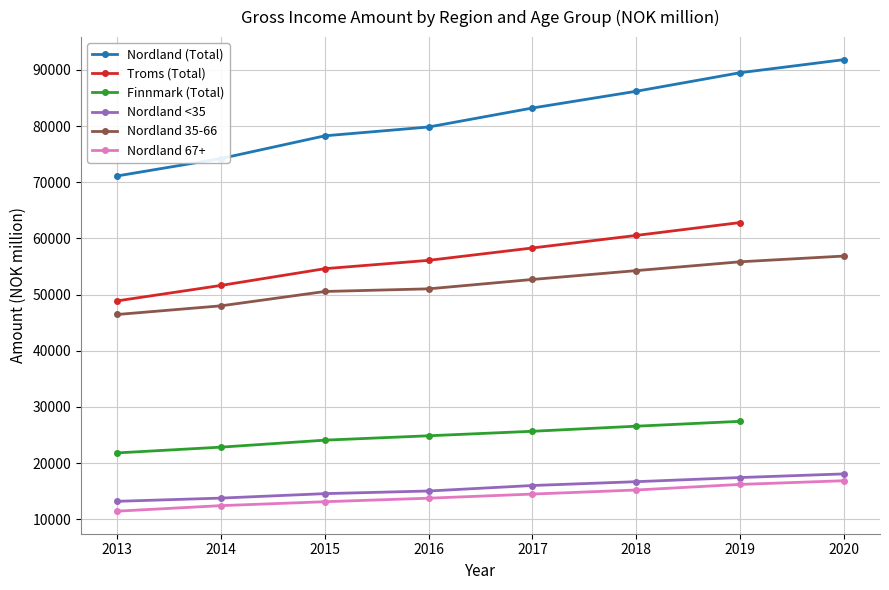

What value does the Nordland 67+ series have at 2013?

11458